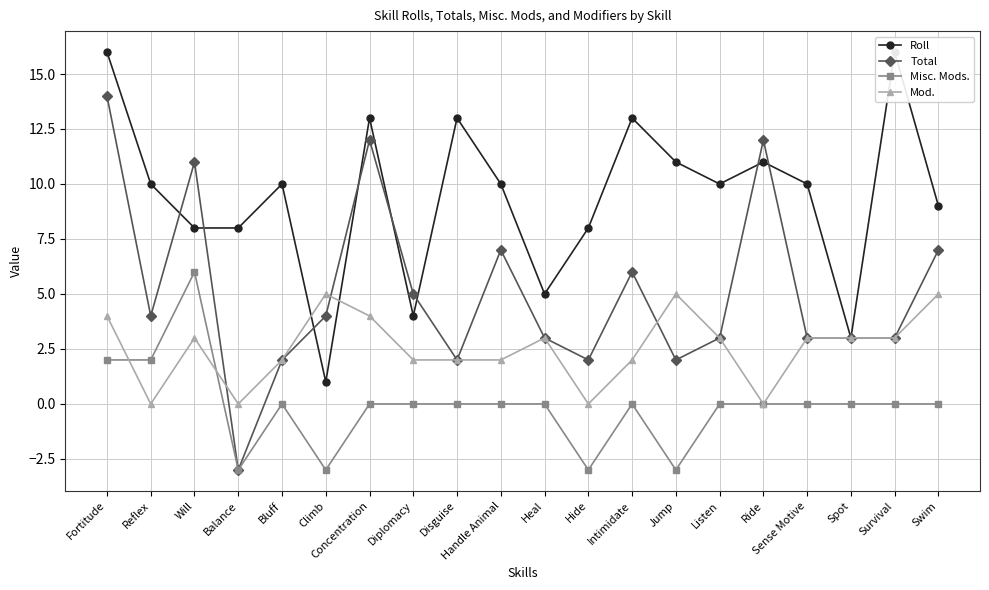

What is the total value across all series at Climb?

7